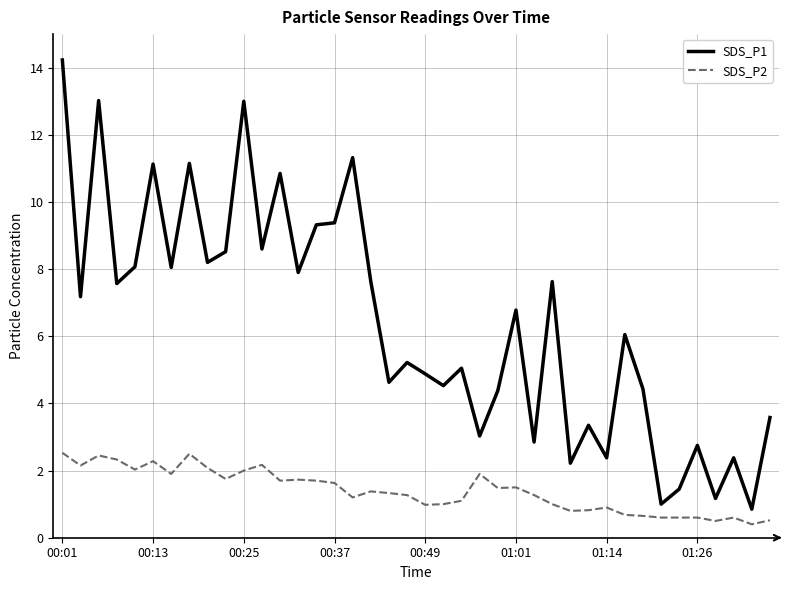

Rank the series by their maximum value, from lowest to highest.

SDS_P2, SDS_P1